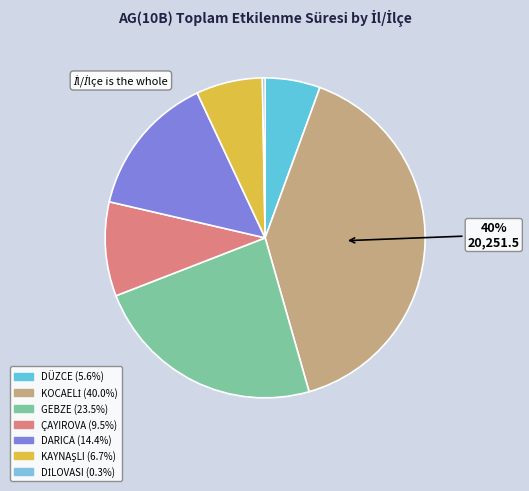

How many segments does this pie chart have?

7